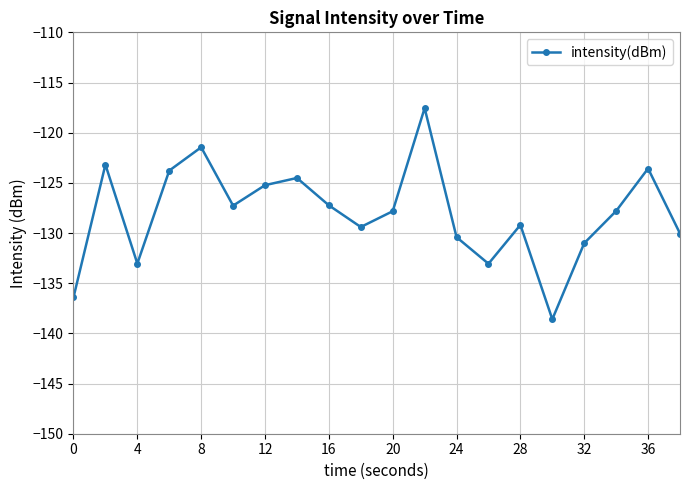

What is the difference between the maximum and minimum values?

21.0